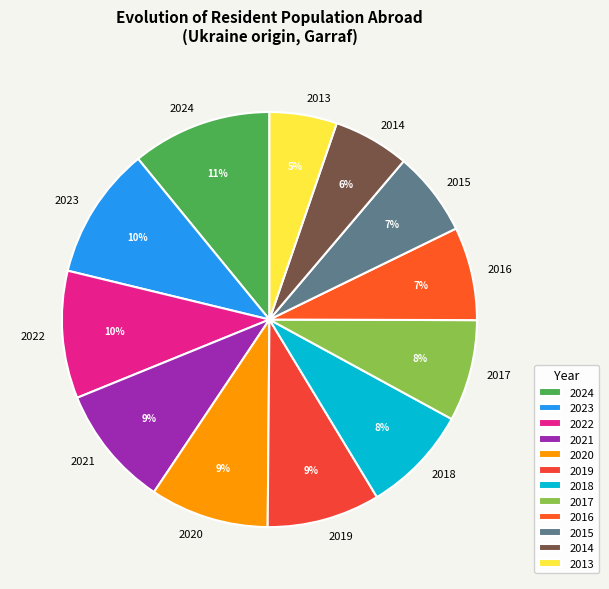

The 2023 slice represents 1% of the pie. True or false?

False